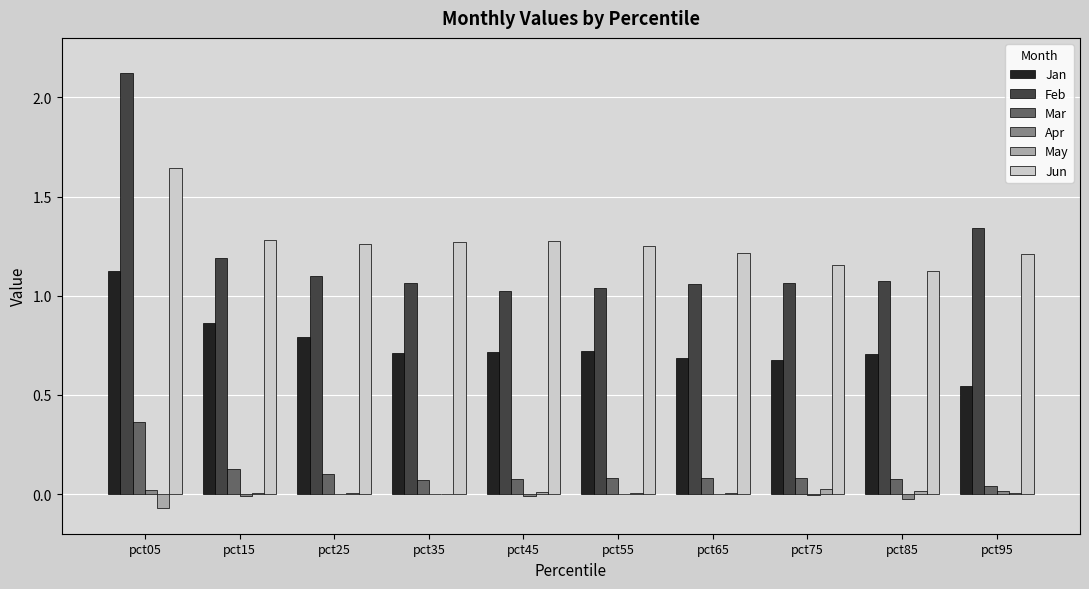

Is it true that Jan equals 0.5 at pct75?

False